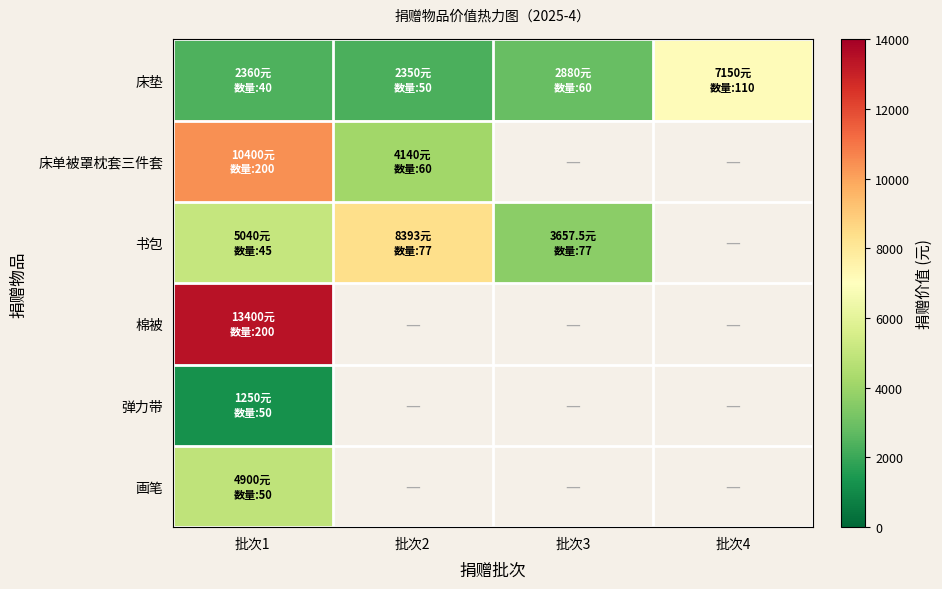

What is the difference between the second highest and minimum values in the 床垫 series?

530.0